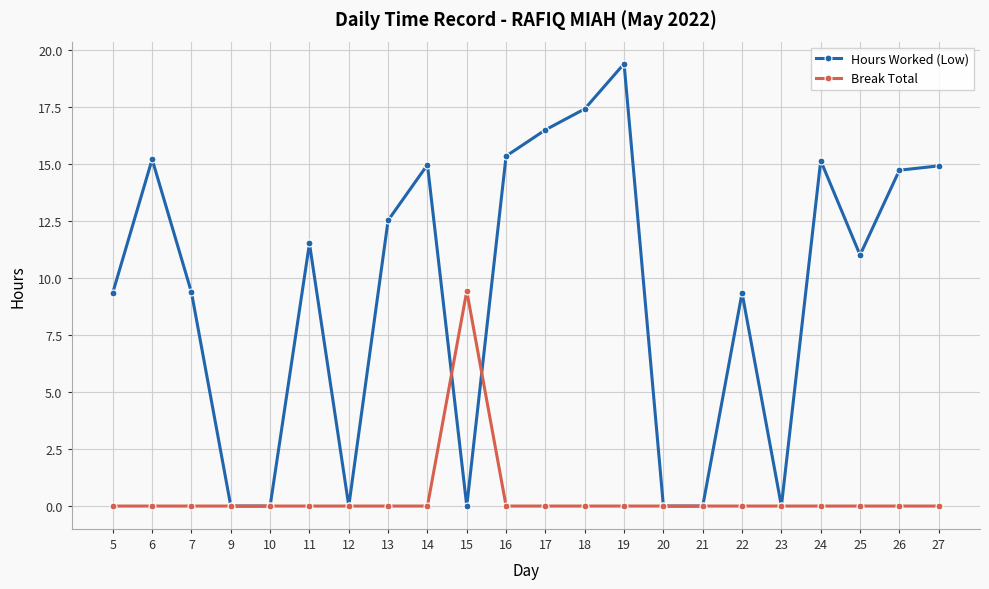

Does the chart have visible grid lines?

Yes